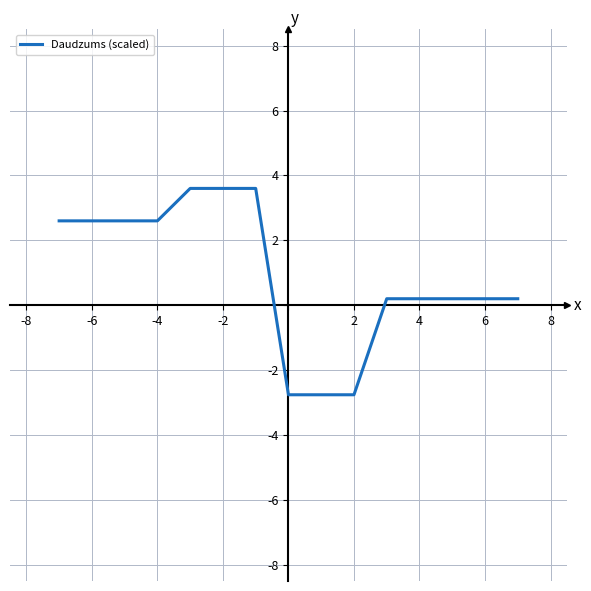

What is the difference between the second highest and second lowest values?

6.4